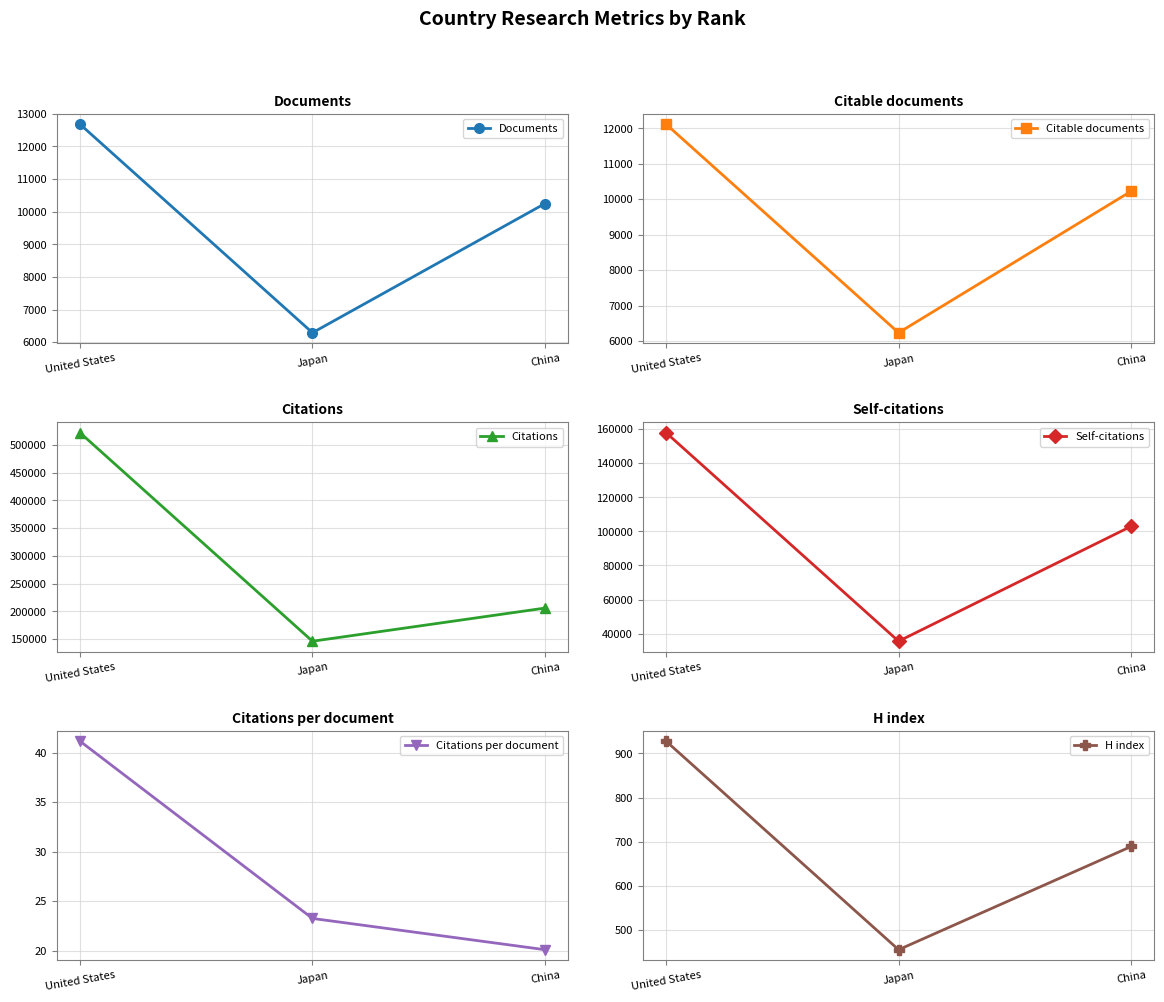

Count the number of data series in this chart.

6